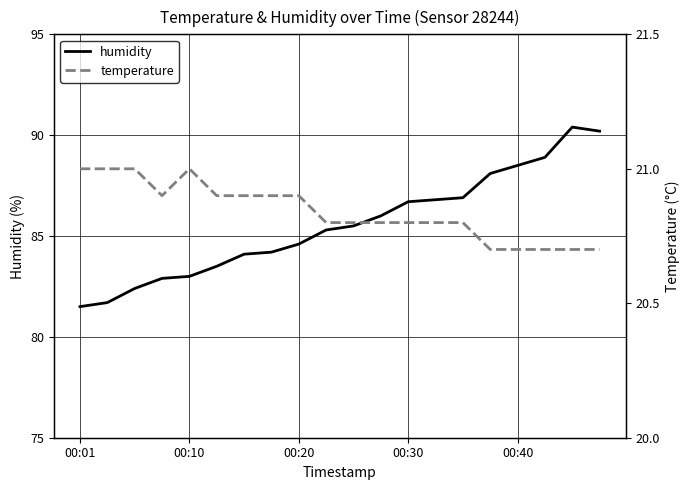

What is the minimum value shown in the chart?

20.7